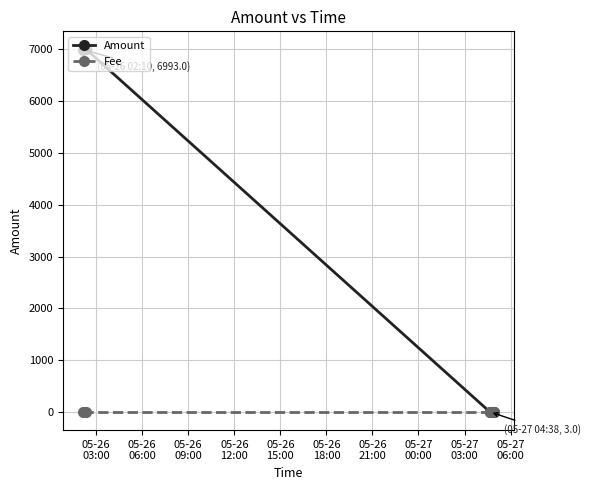

Does the chart have visible grid lines?

Yes